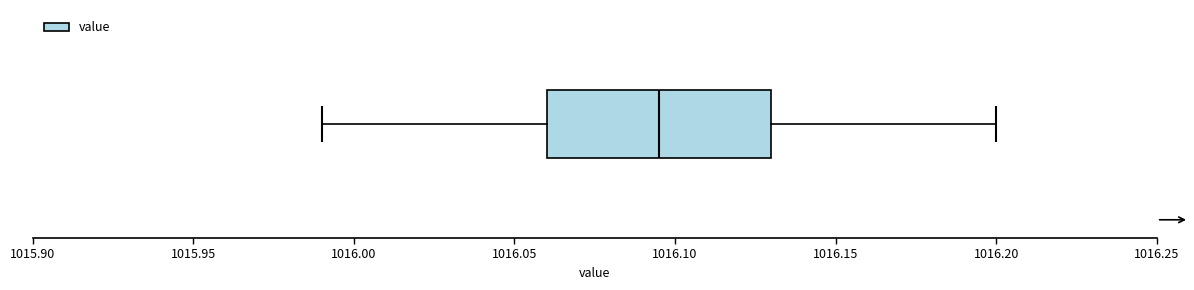

Transcribe this box plot: give where the median line is, the range the box spans, and where the two whiskers end, as read against the x-axis. The values are not printed on the chart, so give them approximately, as read against the axis.

median 1016.095, box 1016.060 to 1016.130, whiskers 1015.990 to 1016.200